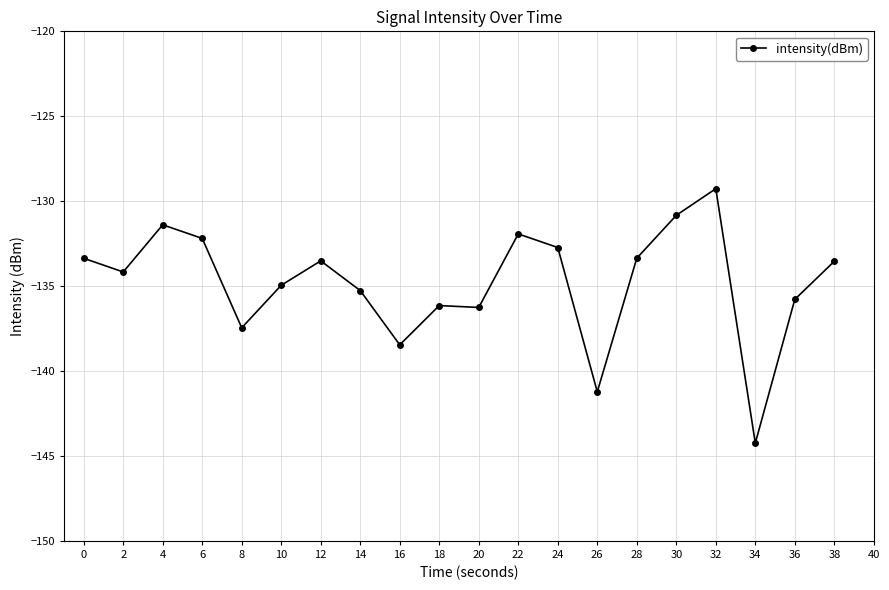

The value at 14 is -234.9. True or false?

False